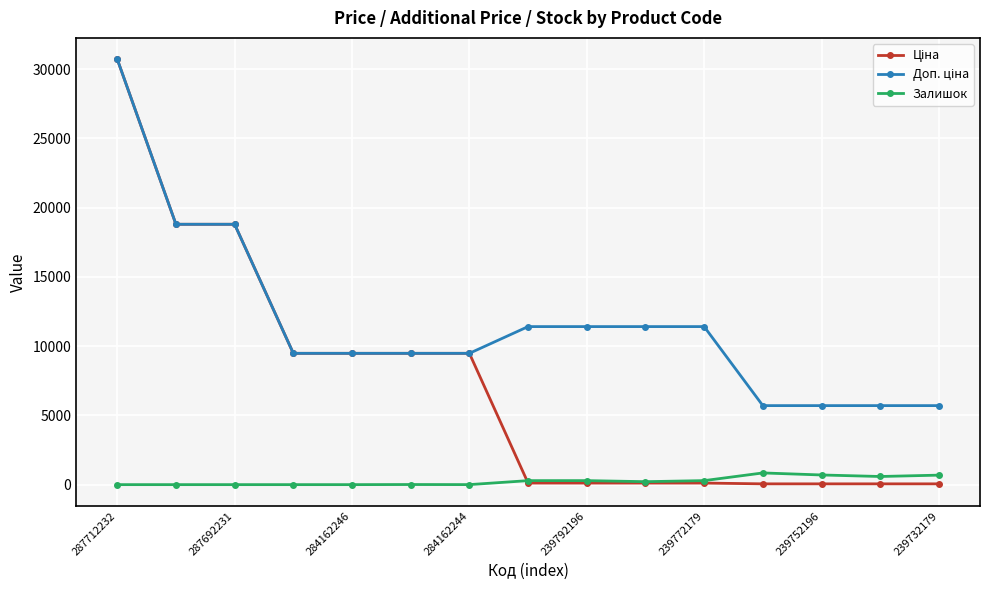

True or false: Залишок has more than 1 interior local peaks.

True